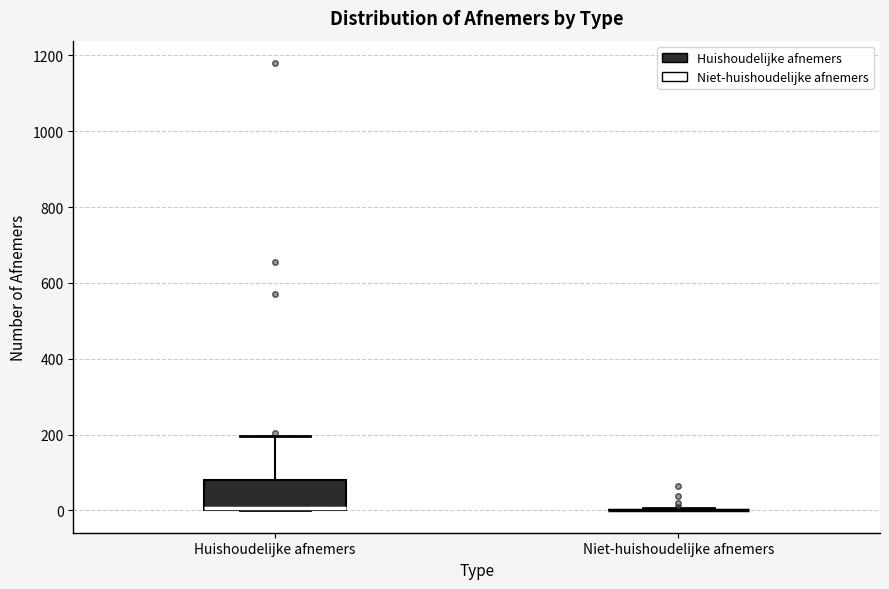

Reading left to right, read every box against the y-axis: the position of its median line, the range the box covers, and the ends of its whiskers. The values are not printed on the chart, so give them approximately, as read against the axis.

Huishoudelijke afnemers: median 0 (drawn on the box's lower edge), box 0 to 80, whiskers 0 to 200
Niet-huishoudelijke afnemers: box collapsed to a line at 0, whiskers 0 to 0